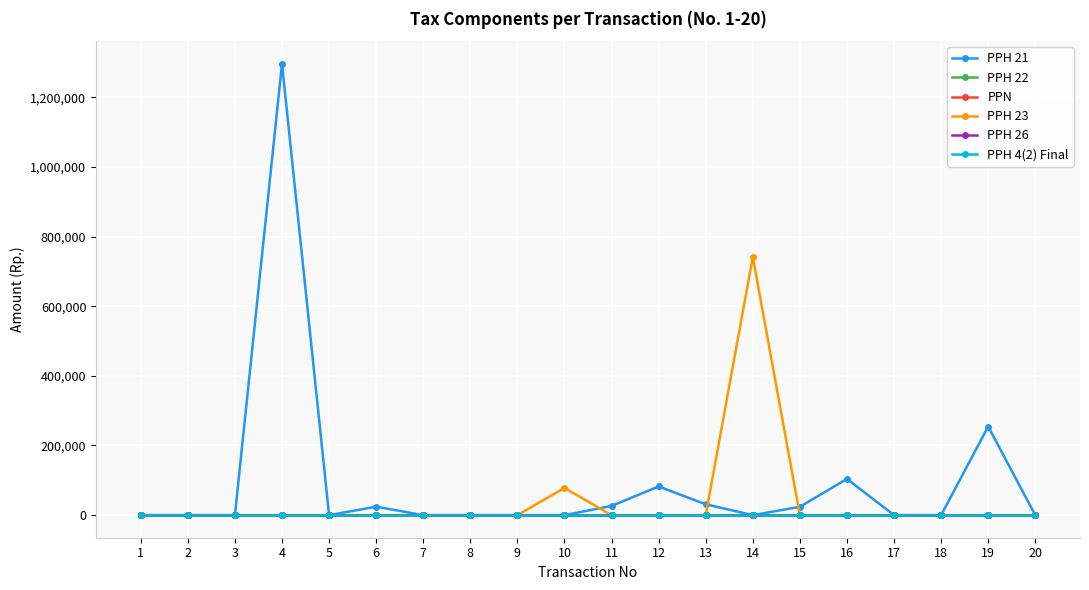

True or false: PPH 22 has more than 1 interior local peaks.

False